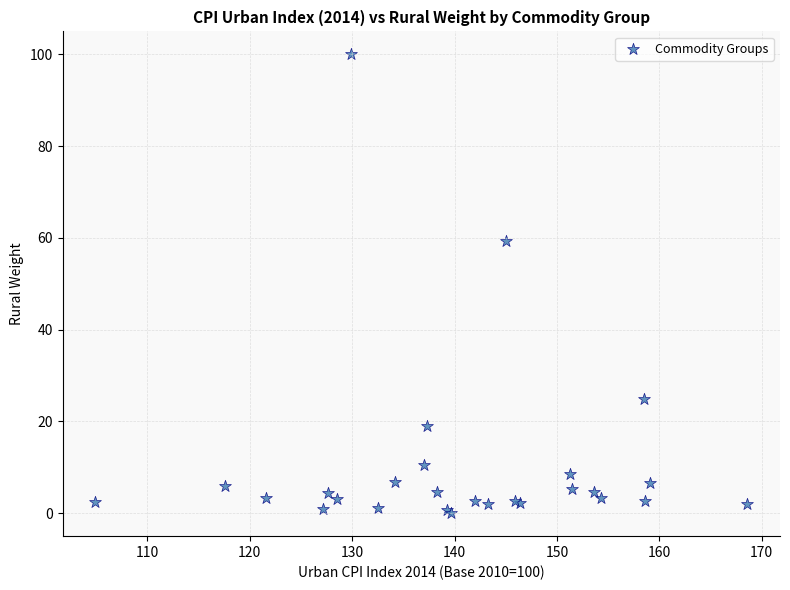

What Y value in the scatter plot is closest to 50?

59.3